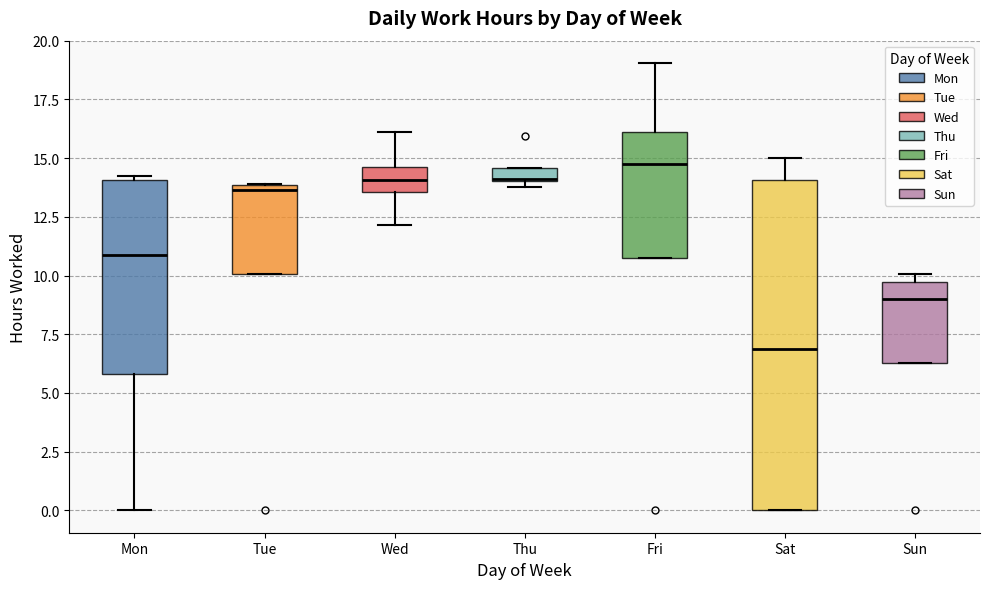

Comparing the boxes themselves (not the whiskers), which one is the tallest?

Sat